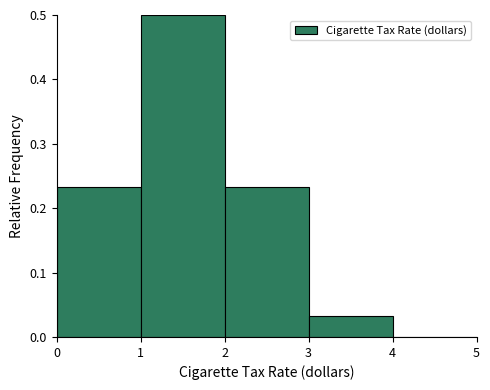

How tall is the bar that spans 3 to 4 on the x-axis? The values are not printed on the chart, so give them approximately, as read against the axis.

0.03